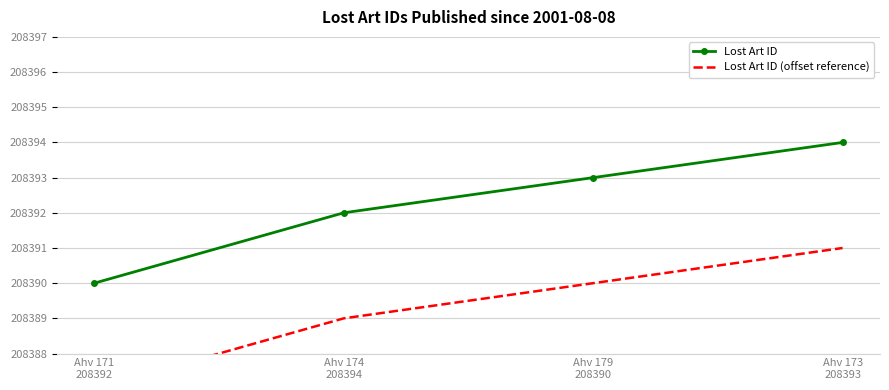

What is the maximum value for Lost Art ID?

208394